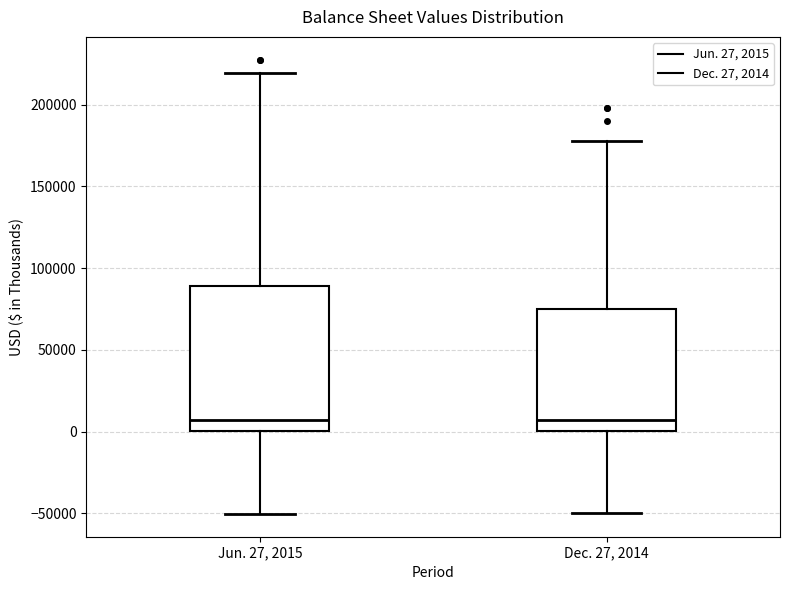

Reading left to right, read every box against the y-axis: the position of its median line, the range the box covers, and the ends of its whiskers. The values are not printed on the chart, so give them approximately, as read against the axis.

Jun. 27, 2015: median 5000, box 0 to 90000, whiskers -50000 to 220000
Dec. 27, 2014: median 5000, box 0 to 75000, whiskers -50000 to 180000